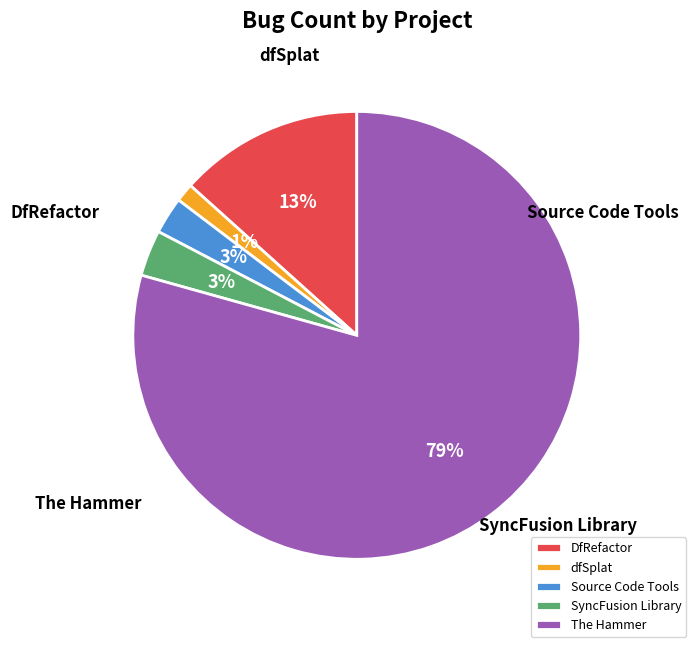

Do Source Code Tools and SyncFusion Library together represent more than half of the pie?

No